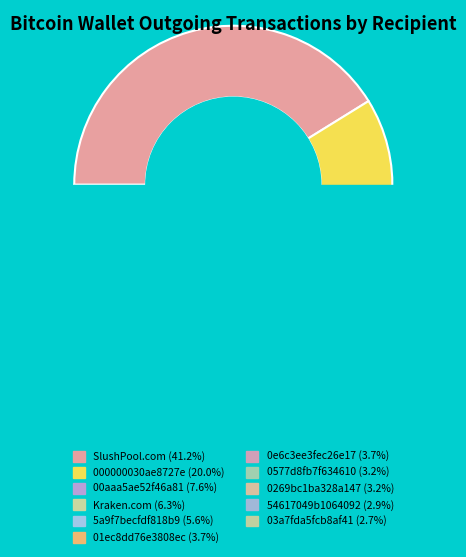

What percentage is NOT represented by 01ec8dd76e3808ec?

96.3%